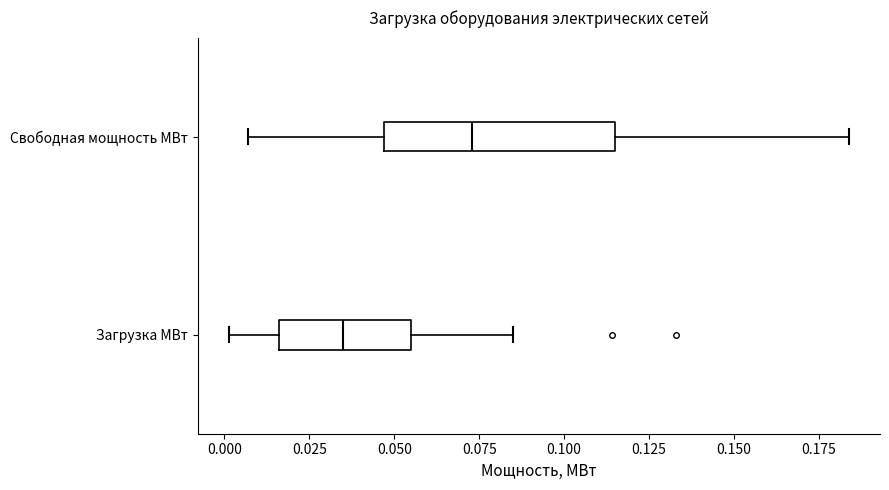

Reading bottom to top, transcribe this box plot: for each box, give where its median line is, the range the box spans, and where its two whiskers end, as read against the x-axis. The values are not printed on the chart, so give them approximately, as read against the axis.

Загрузка МВт: median 0.035, box 0.015 to 0.055, whiskers 0.000 to 0.085
Свободная мощность МВт: median 0.075, box 0.045 to 0.115, whiskers 0.005 to 0.185